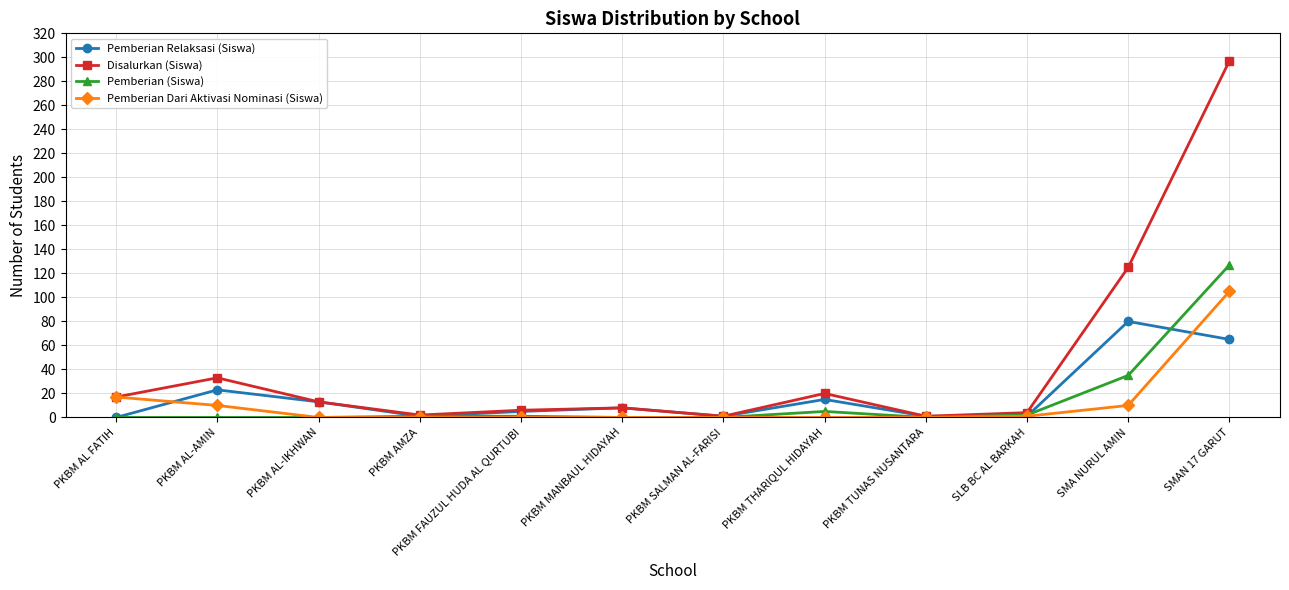

What is the highest value of the Pemberian Dari Aktivasi Nominasi (Siswa) series?

105